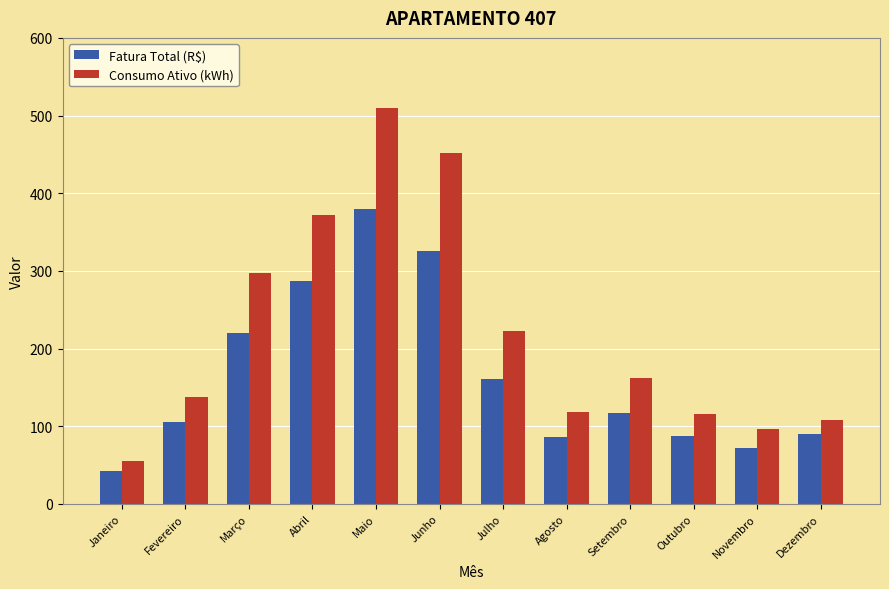

At which label does Consumo Ativo (kWh) first exceed 162?

Março